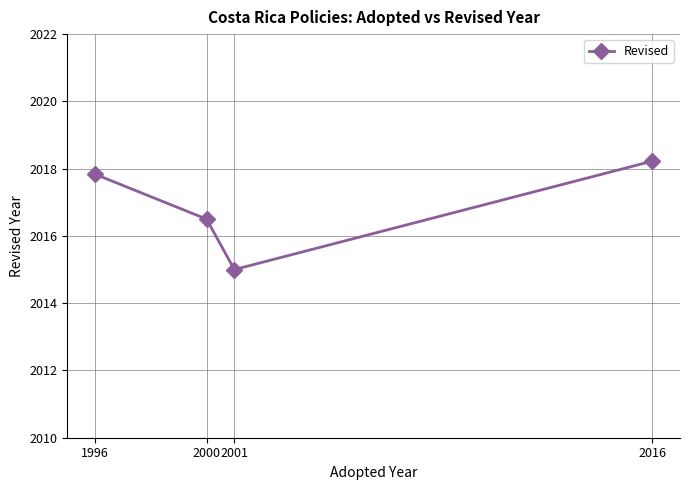

How many points are lower than both their immediate neighbors (excluding endpoints)?

1